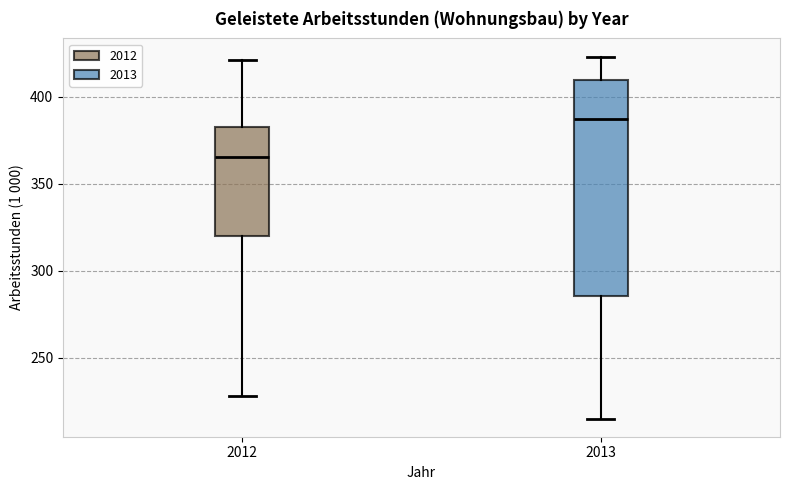

Reading left to right, read every box against the y-axis: the position of its median line, the range the box covers, and the ends of its whiskers. The values are not printed on the chart, so give them approximately, as read against the axis.

2012: median 365, box 320 to 385, whiskers 230 to 420
2013: median 385, box 285 to 410, whiskers 215 to 425